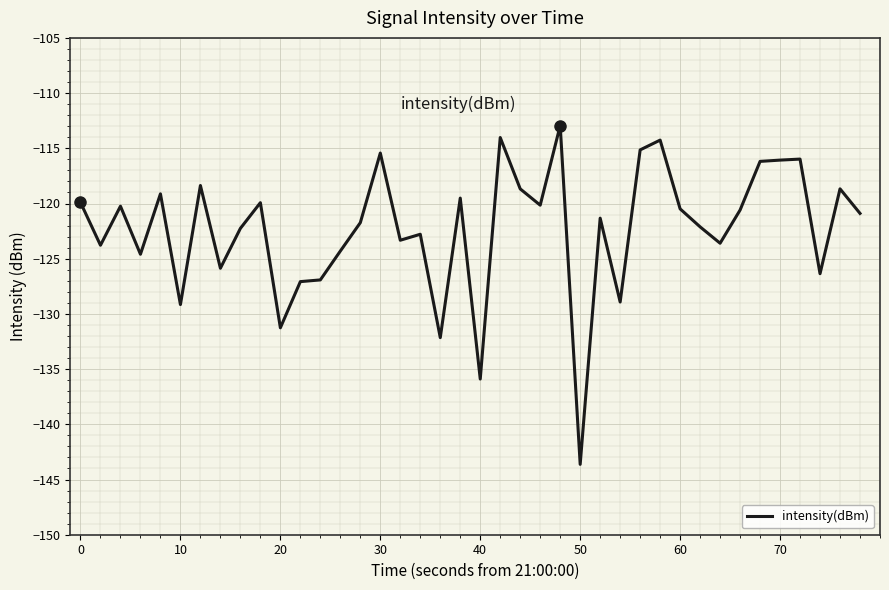

What is the minimum value shown in the chart?

-143.6